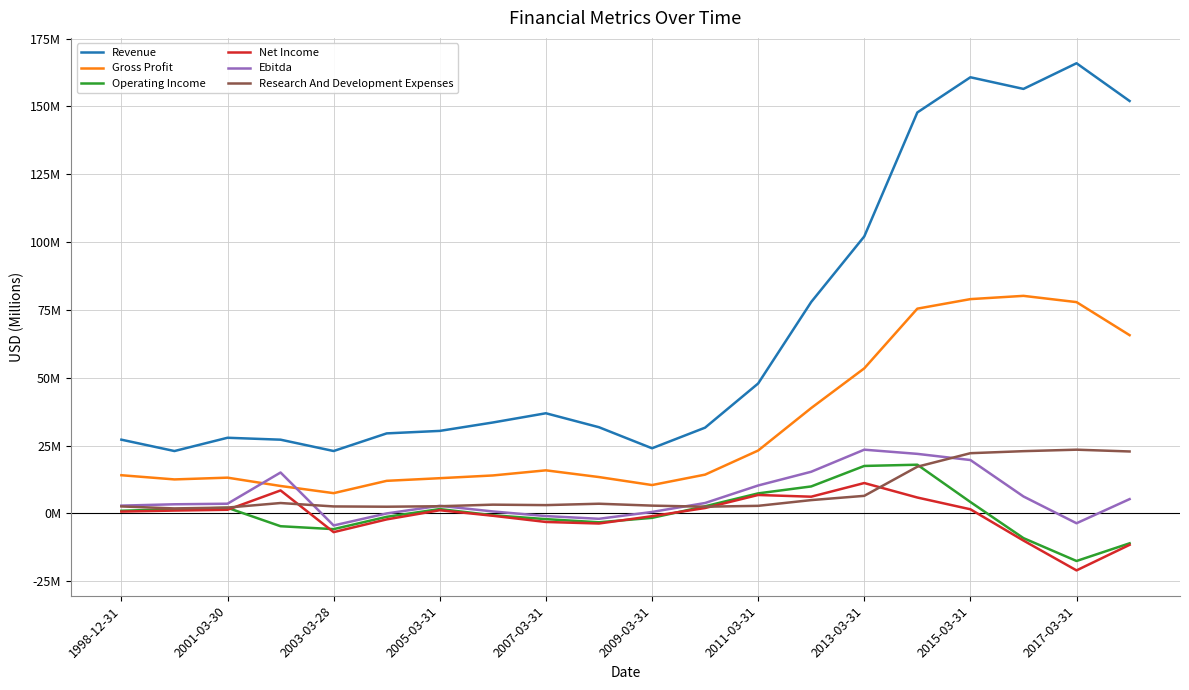

Does the chart display data point markers on the line(s)?

No